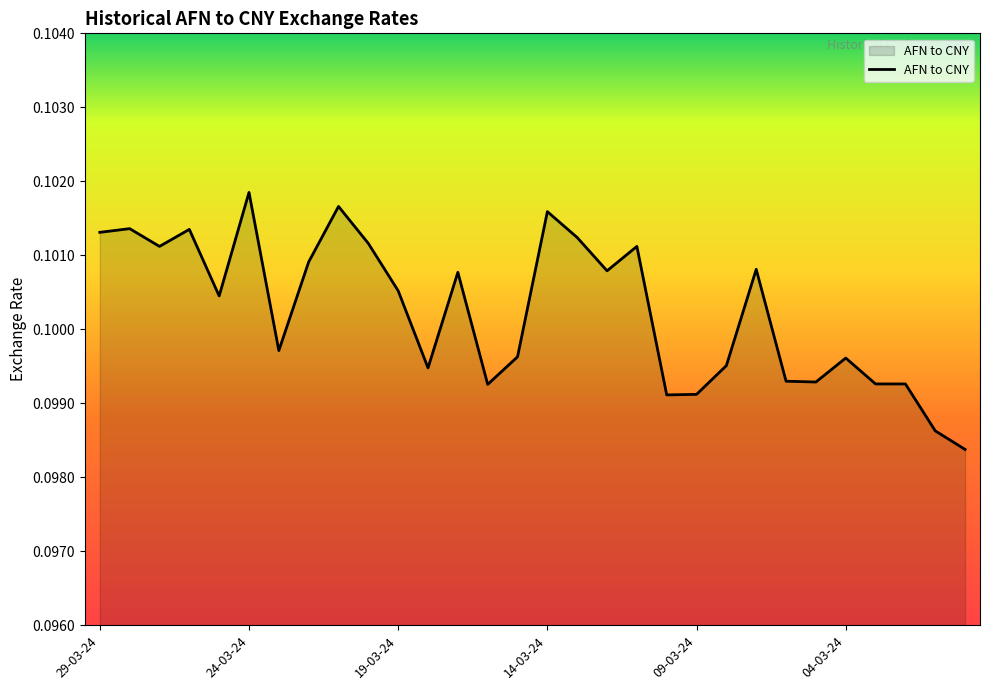

Does the chart display data point markers on the line(s)?

No